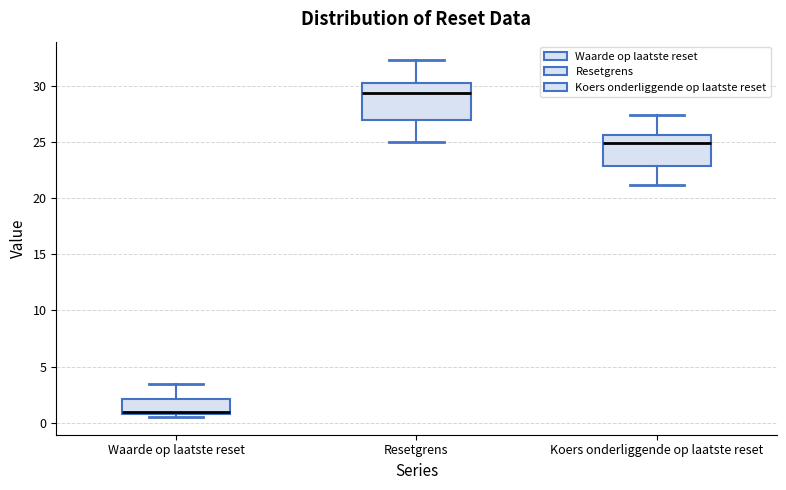

Where is the lower edge of the box for Waarde op laatste reset on the y-axis? The values are not printed on the chart, so give them approximately, as read against the axis.

1.0